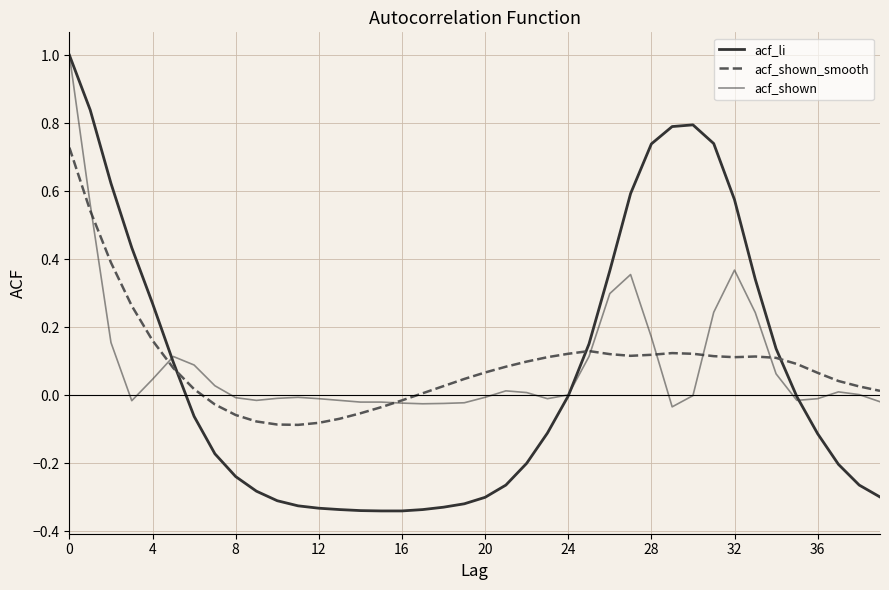

Does the chart display data point markers on the line(s)?

No